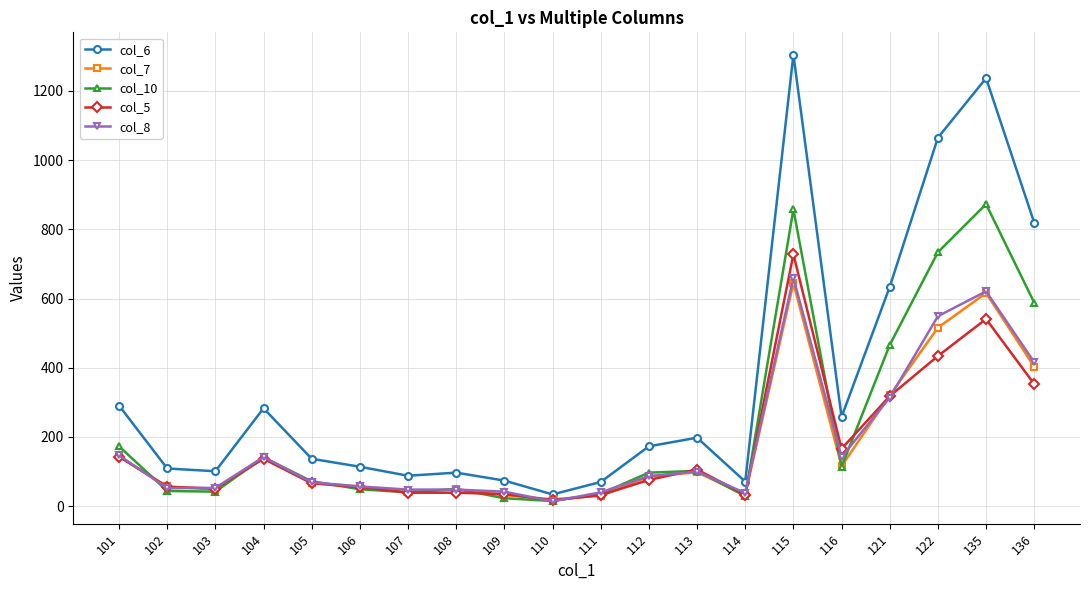

True or false: col_8 has more than 0 interior local peaks.

True